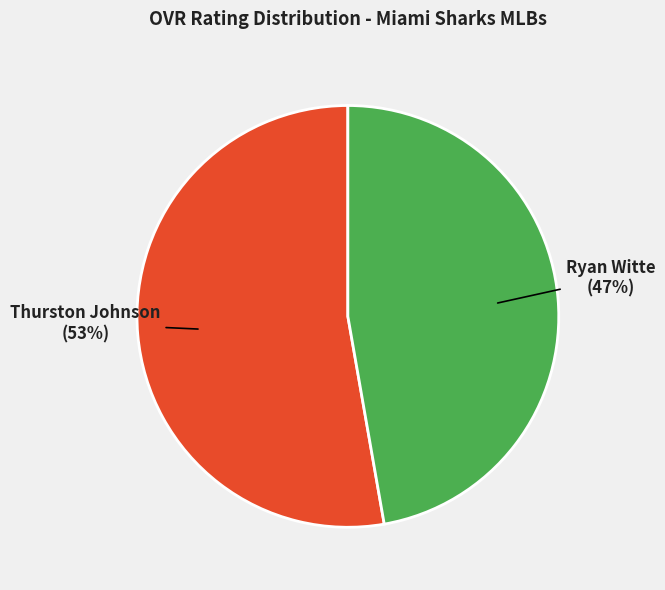

The Thurston Johnson slice represents 59% of the pie. True or false?

False